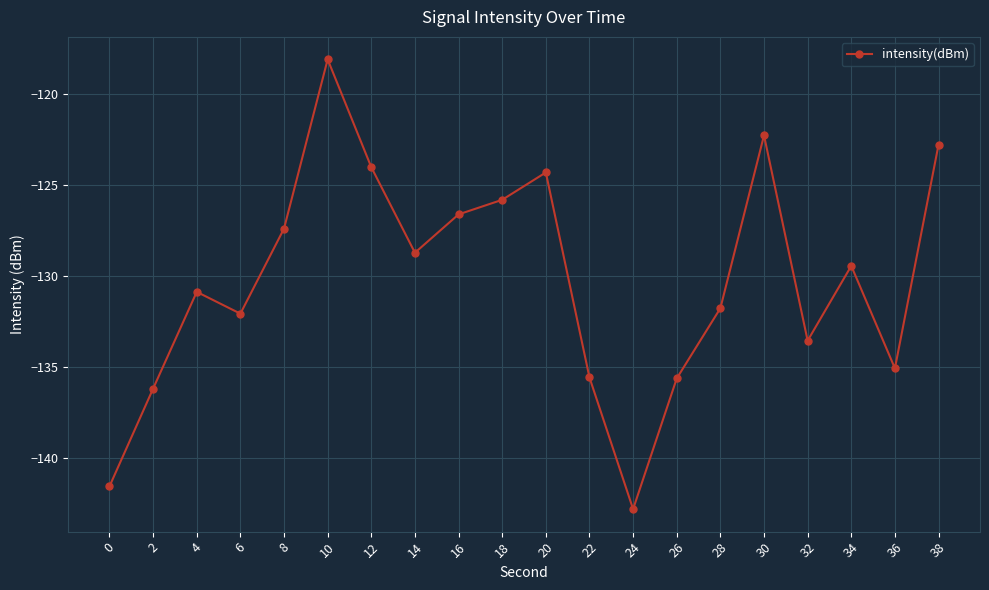

At which category does the data reach its first local peak?

4